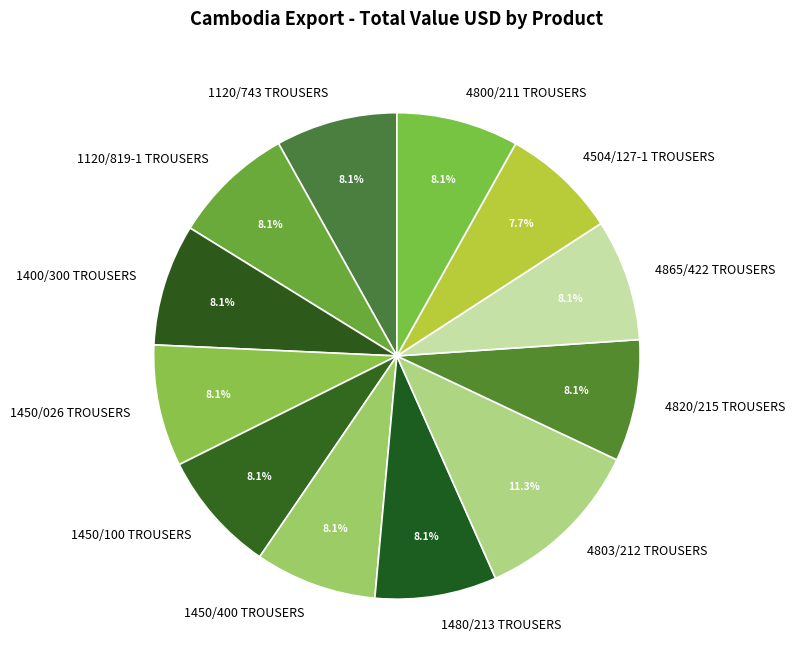

Approximately how many times larger is the value at 4820/215 TROUSERS compared to 1120/743 TROUSERS?

1.0